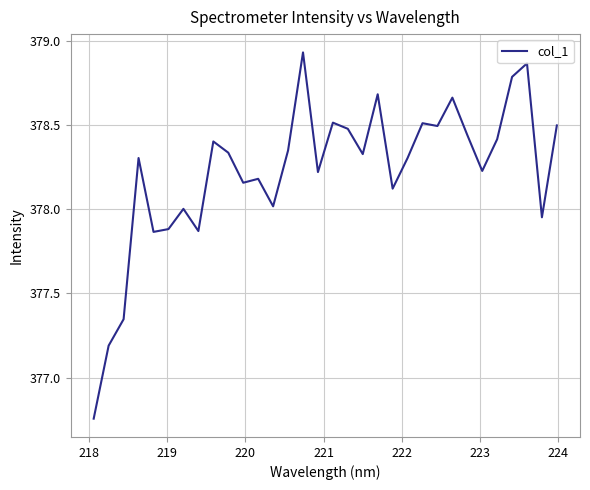

True or false: there are more than 1 points higher than both neighbors.

True